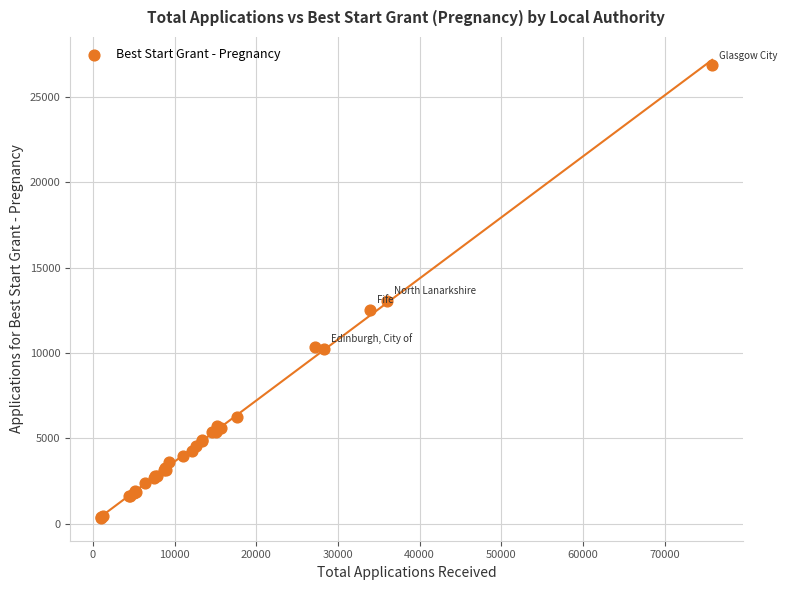

What Y value in the scatter plot is closest to 13587?

13015